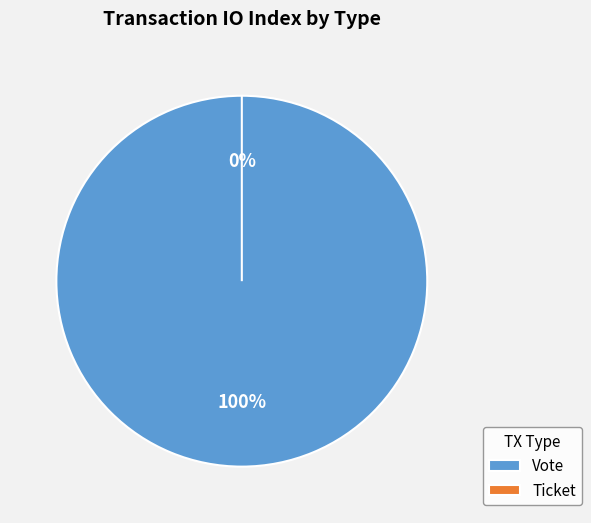

To the nearest percent, what portion does Vote represent?

100%